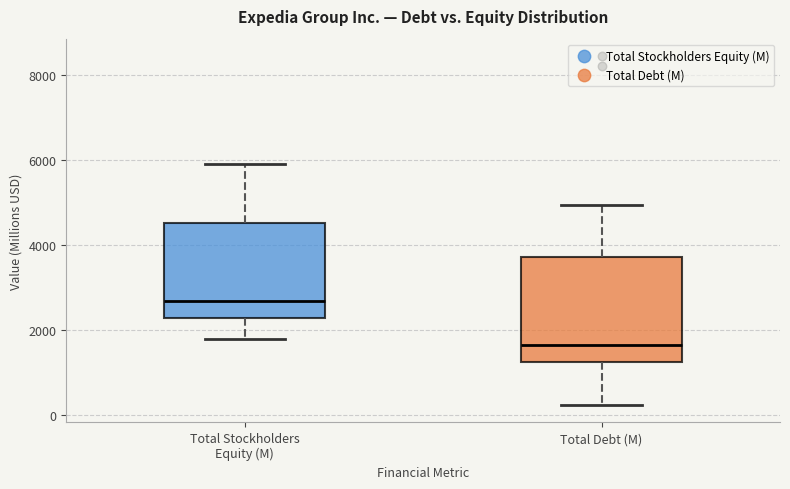

Which box's median line is the lowest?

Total Debt (M)